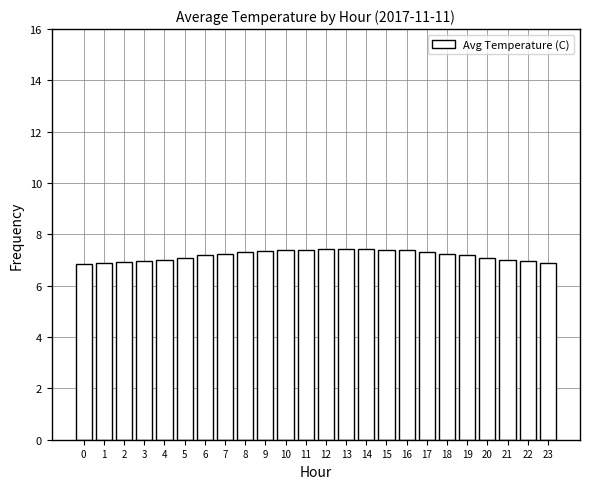

Is it true that the value at 6 is 11.5?

False